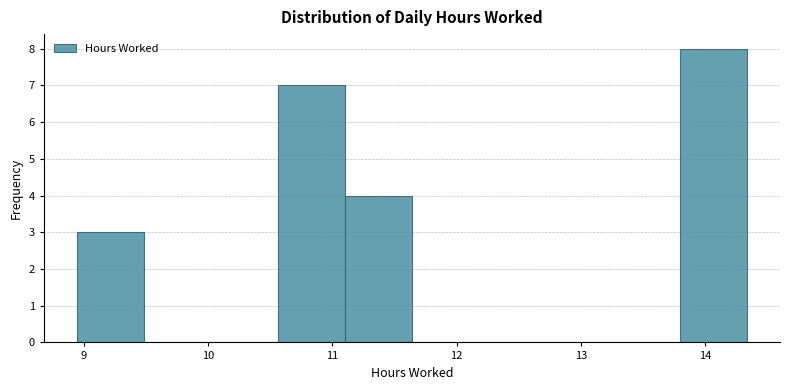

What is the height of the bar covering 10.6 to 11.1 on the x-axis? Neither the bar edges nor the heights are printed on the chart, so give them approximately, as read against the axes.

7